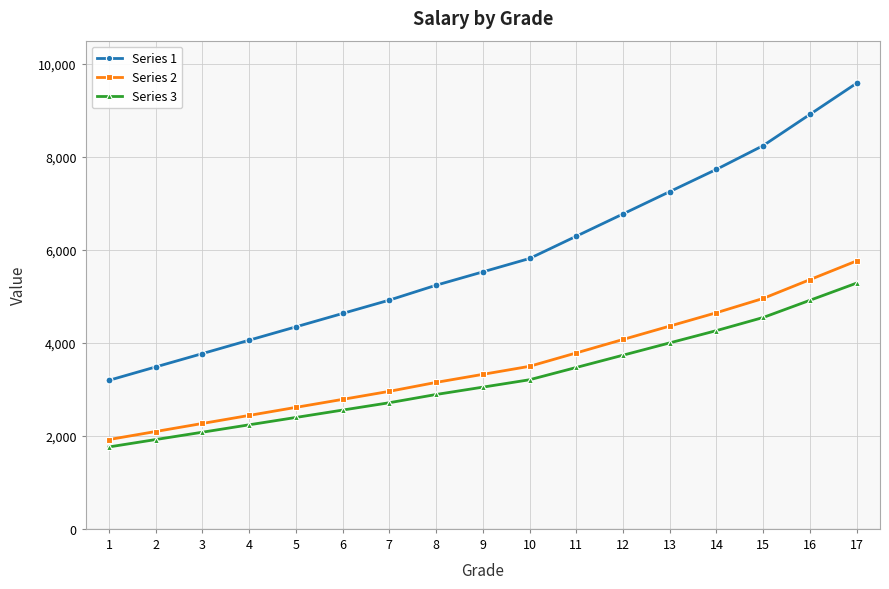

What is the sum of all Series 1 values?

99780